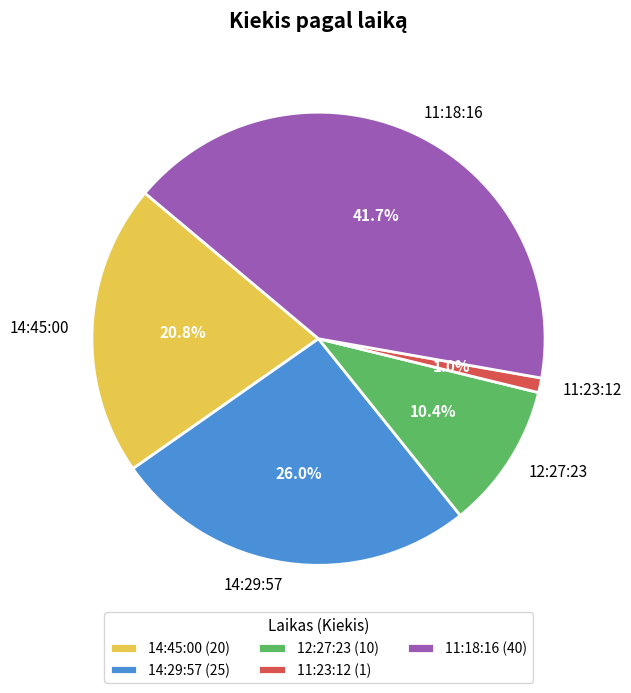

Is it true that 12:27:23 is 22% of the pie?

False